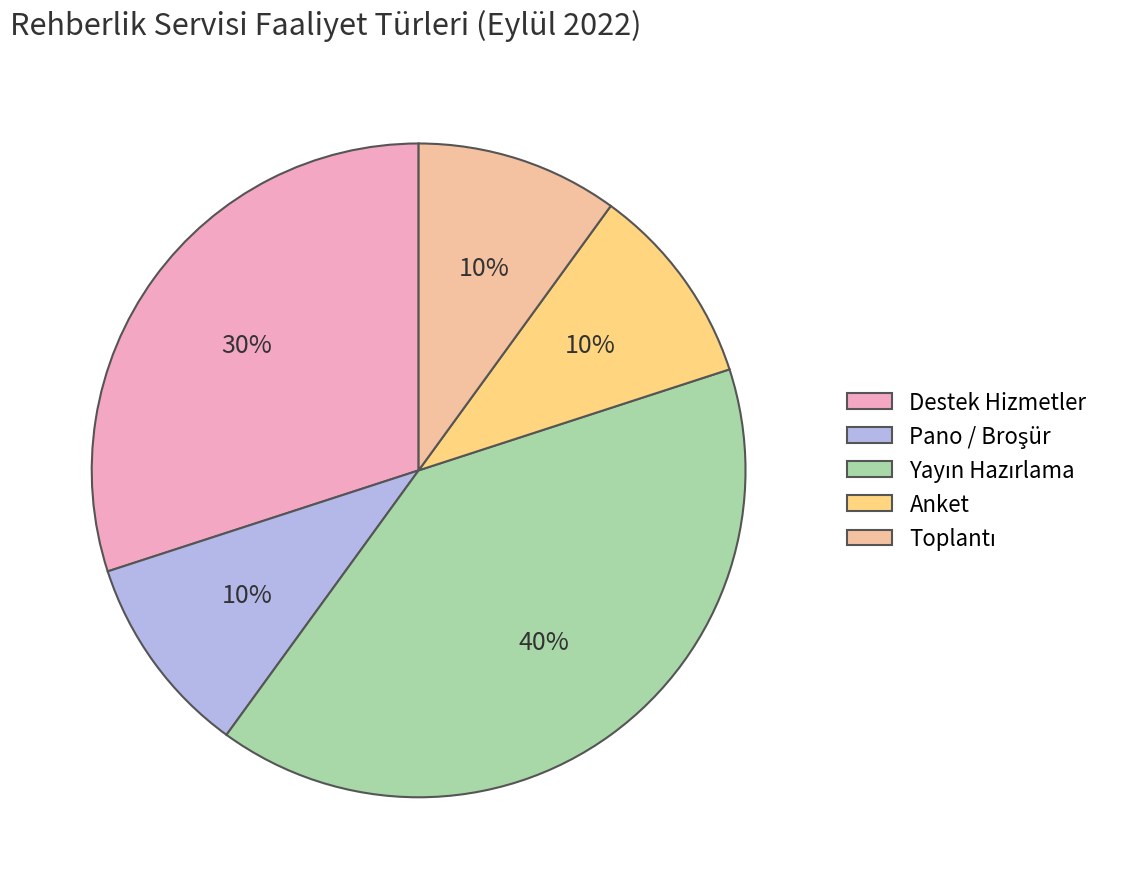

How much of the chart is everything except Toplantı?

90.0%